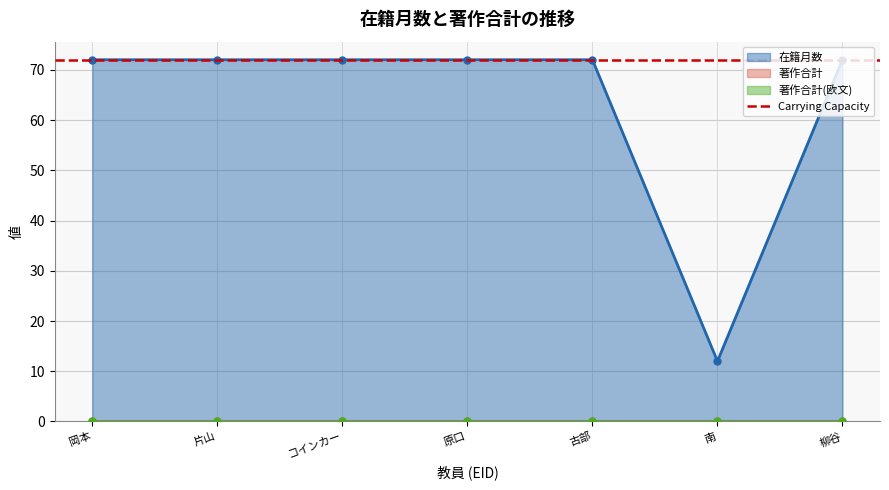

Read the 在籍月数 value at 柳谷.

72